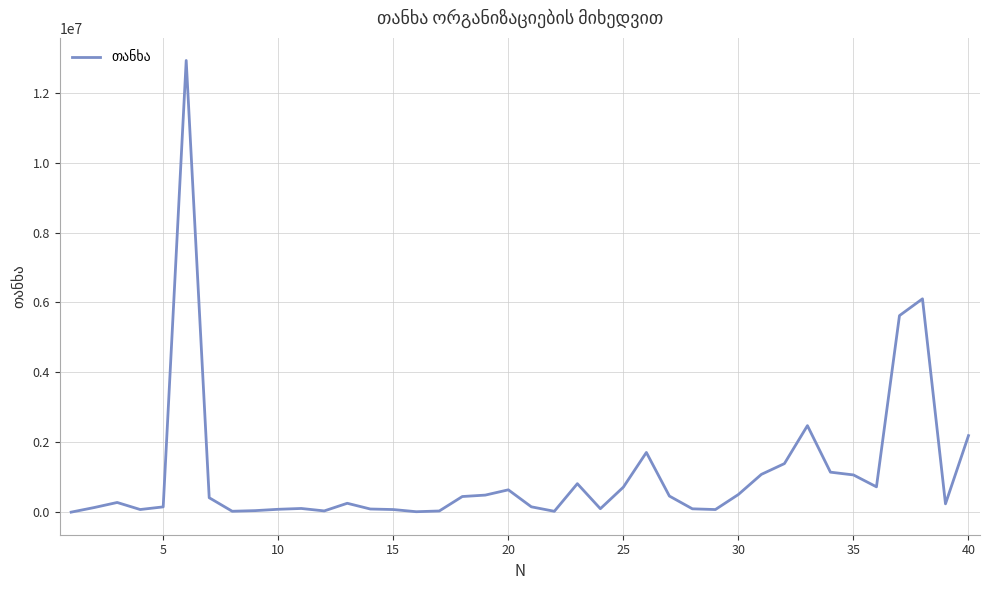

What is the difference between the maximum and minimum values?

12913500.0